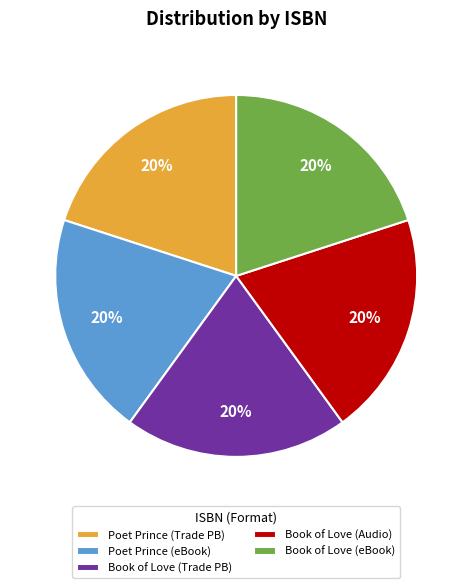

Do Poet Prince (eBook) and Poet Prince (Trade PB) together represent more than half of the pie?

No